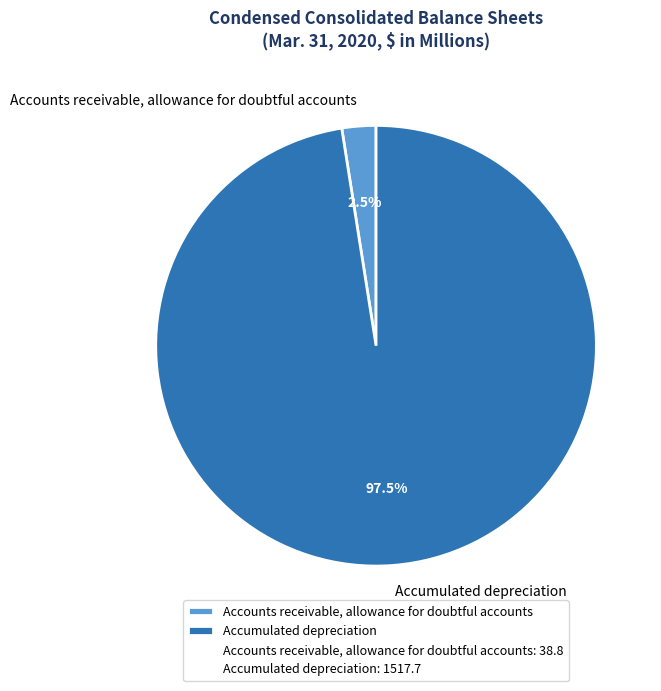

What percentage is NOT represented by Accounts receivable, allowance for doubtful accounts?

97.5%